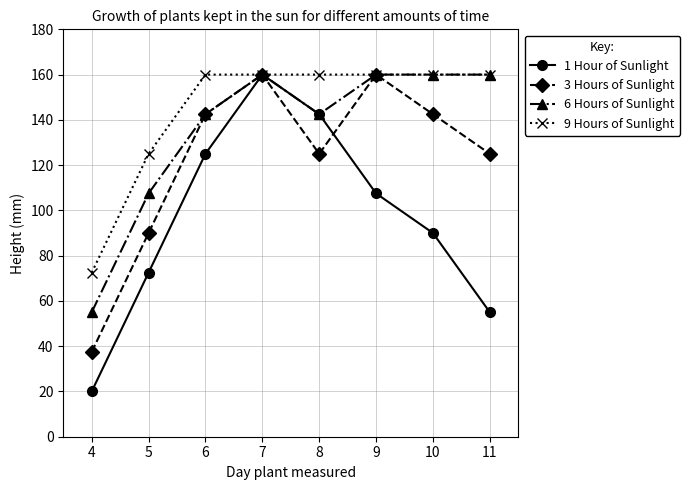

Where is the first local maximum for 1 Hour of Sunlight?

7